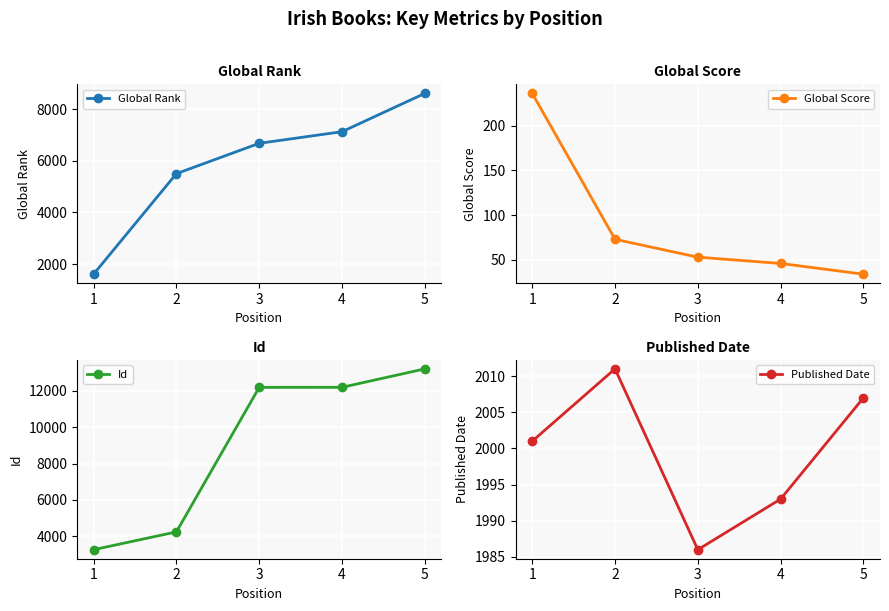

Between 1 and 2, which is larger?

2